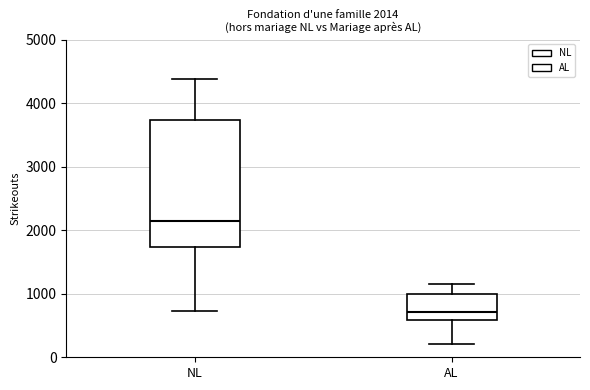

Which box is the tallest, from its lower edge to its upper edge?

NL